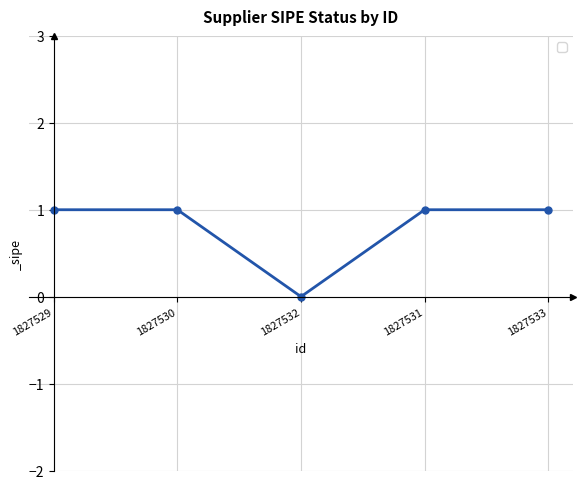

True or false: the data has more than 2 interior local peaks.

False